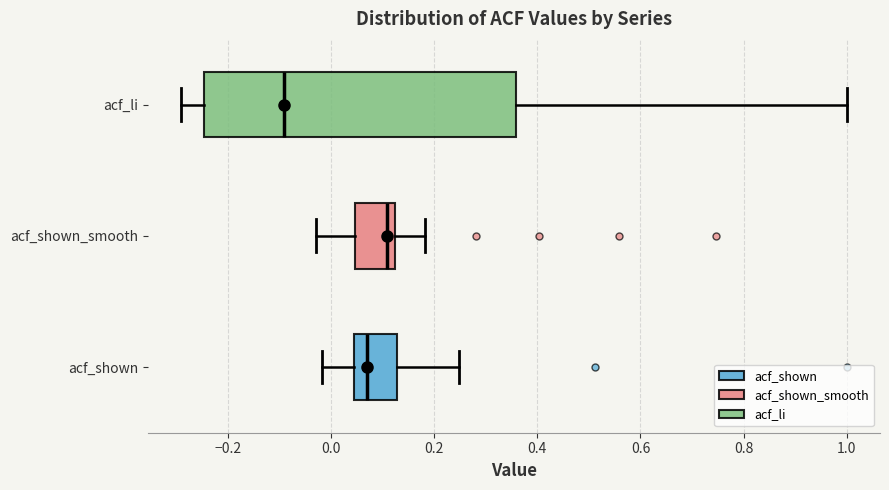

Which box is the widest, from its left edge to its right edge?

acf_li